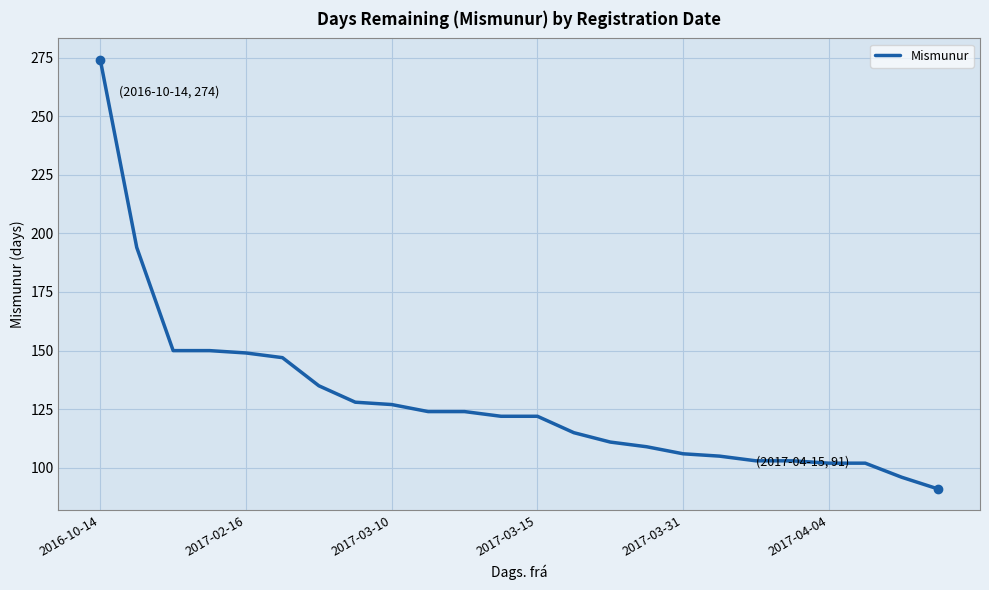

What is the difference between the maximum and minimum values?

183